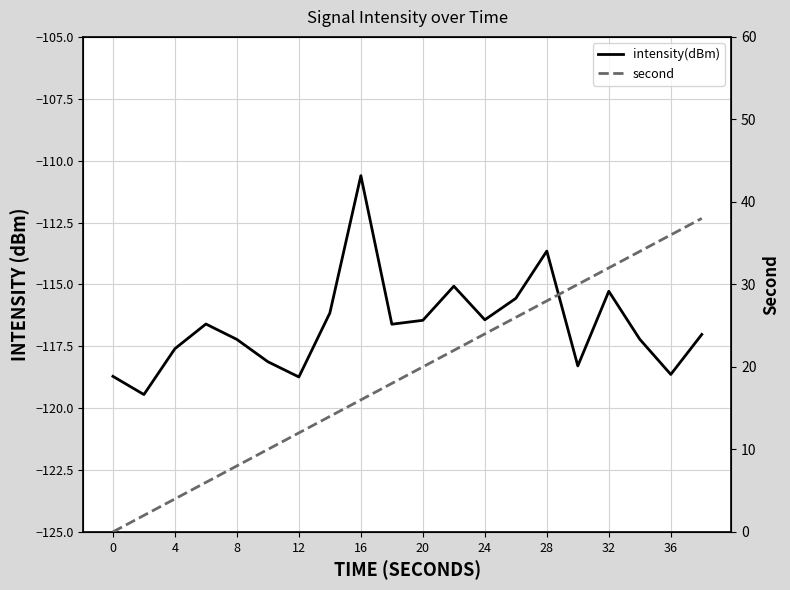

True or false: intensity(dBm) and second cross at least once.

False